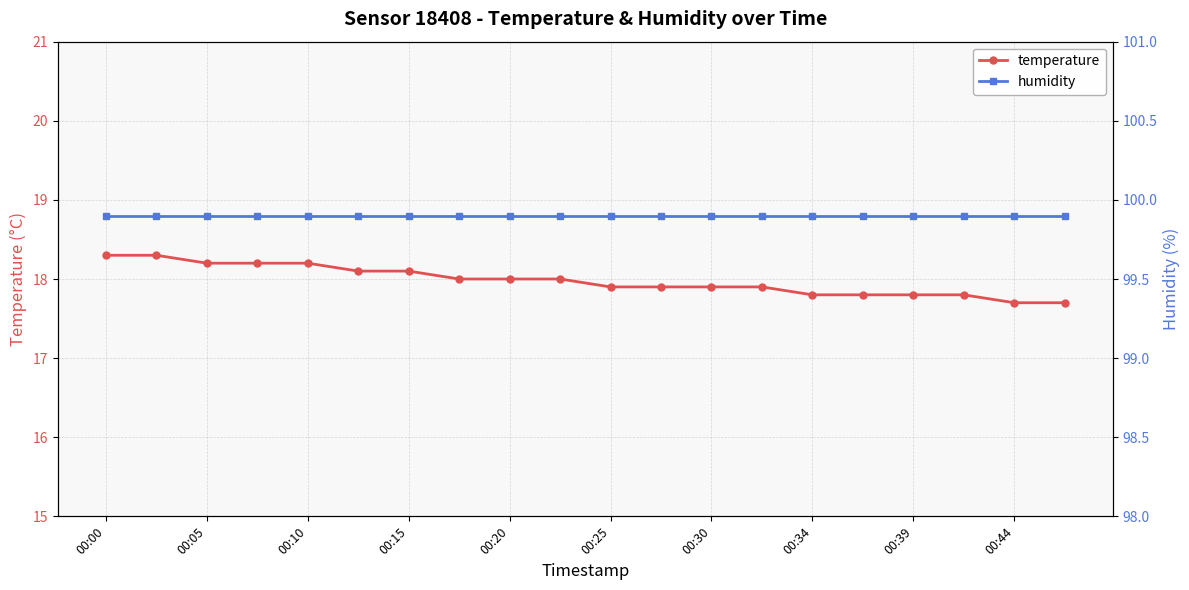

At which category is the sum across all series the highest?

00:00